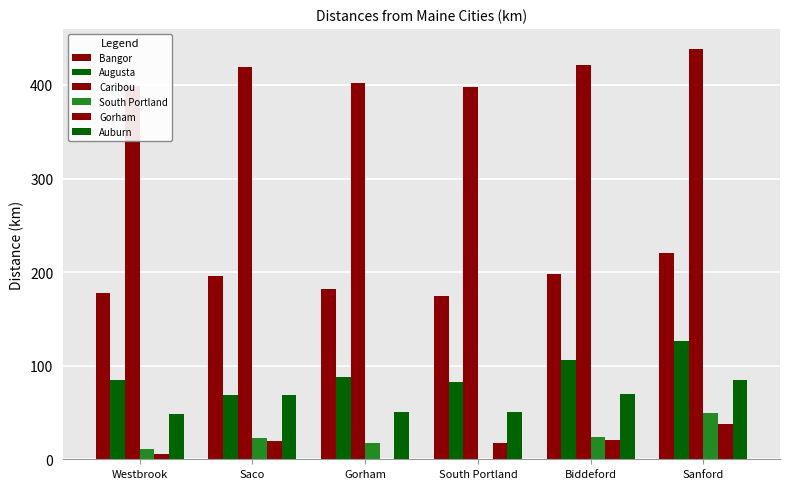

How many groups of bars are there?

6